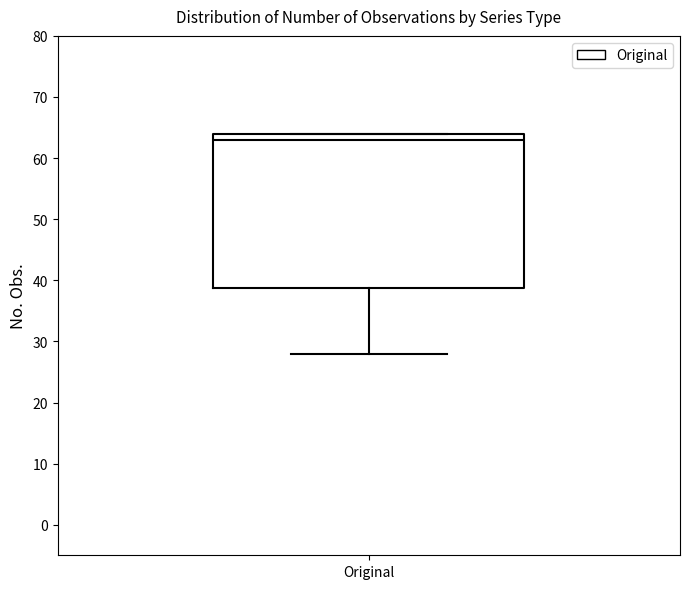

Where does the lower whisker of the box for Original end on the y-axis? The values are not printed on the chart, so give them approximately, as read against the axis.

28